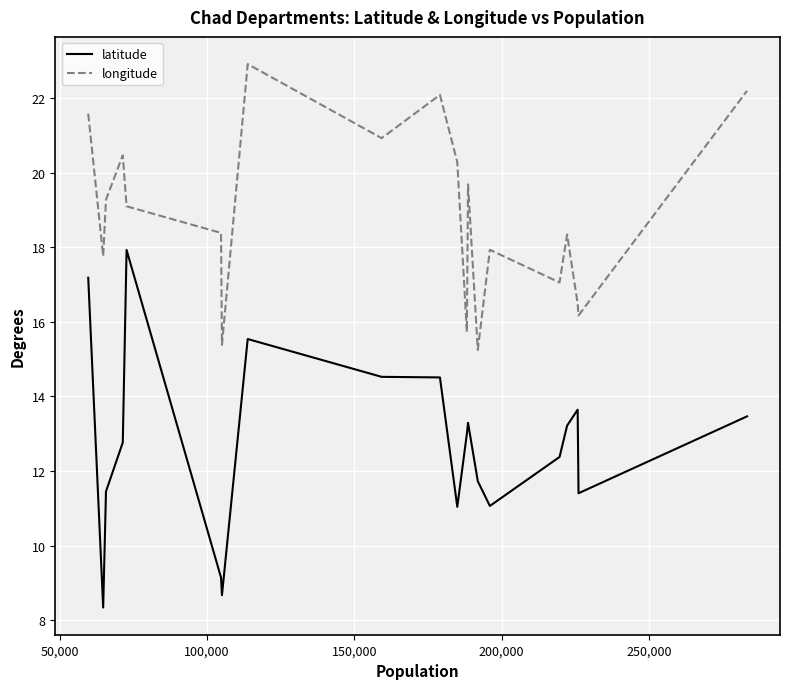

What is the difference between the maximum and minimum values in the latitude series?

9.6